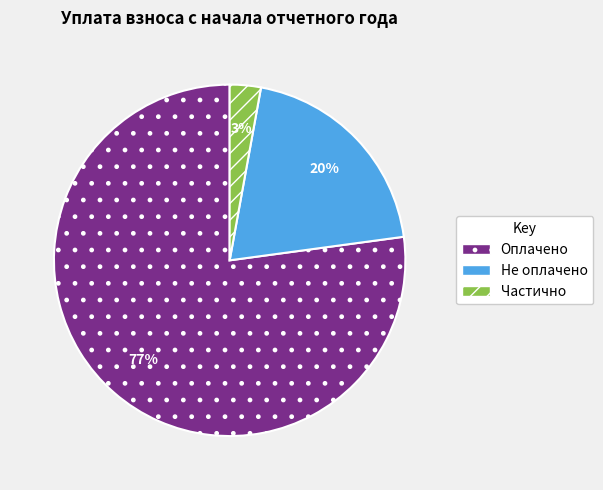

What is the largest slice in the pie chart?

Оплачено